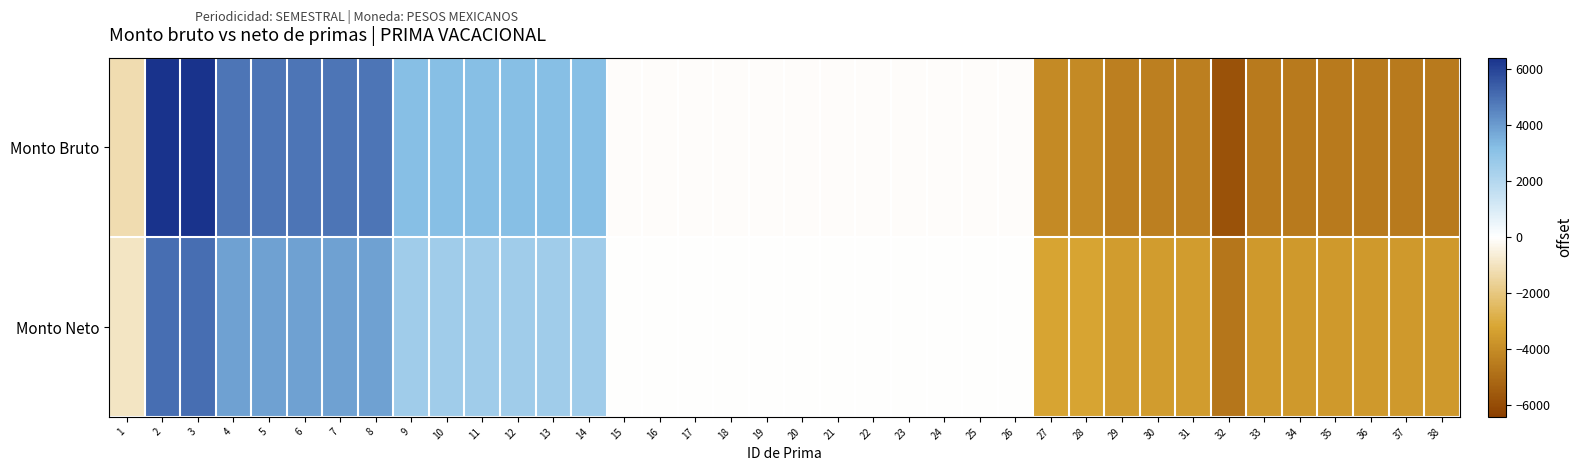

What is the difference between the highest and lowest values at 17?

39.0